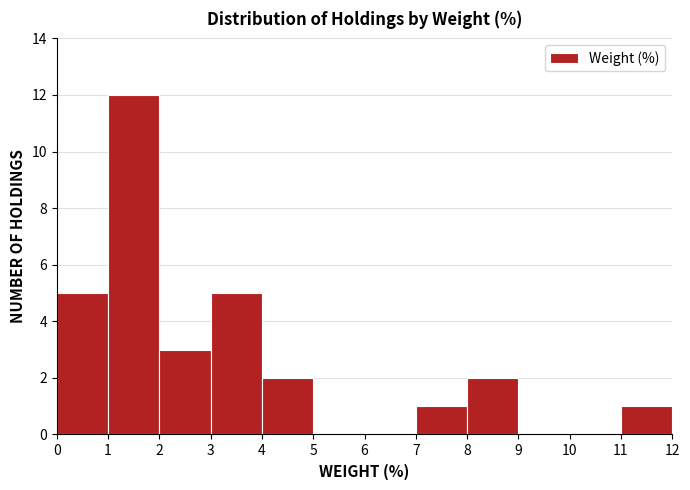

What is the height of the bar covering 11 to 12 on the x-axis? The values are not printed on the chart, so give them approximately, as read against the axis.

1